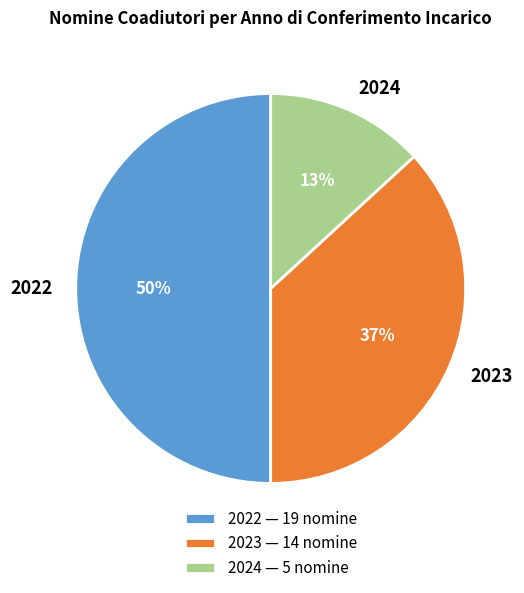

Does 2024 represent more than half of the total?

No